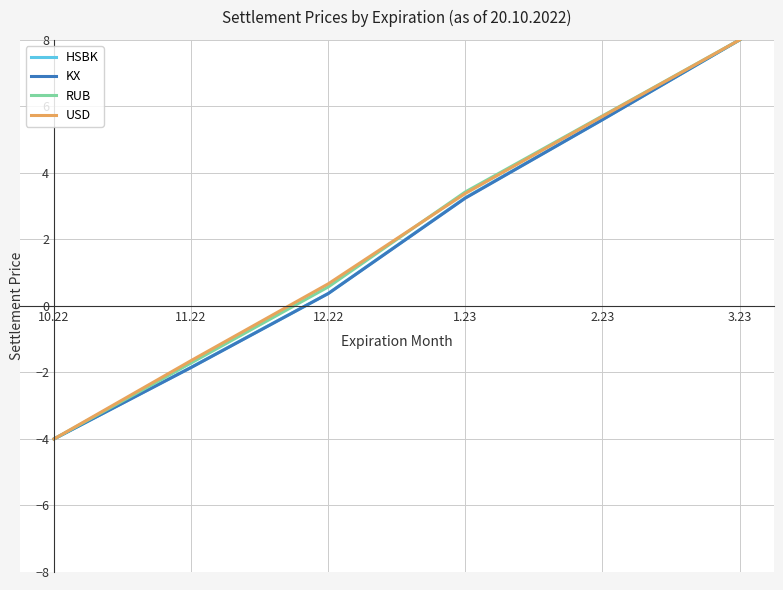

Reading left to right, transcribe all the data shown in this chart.

HSBK: 10.22=-4.0	11.22=-1.8	12.22=0.4	1.23=3.3	2.23=5.6	3.23=8.0
KX: 10.22=-4.0	11.22=-1.9	12.22=0.4	1.23=3.2	2.23=5.6	3.23=8.0
RUB: 10.22=-4.0	11.22=-1.7	12.22=0.6	1.23=3.4	2.23=5.7	3.23=8.0
USD: 10.22=-4.0	11.22=-1.6	12.22=0.7	1.23=3.4	2.23=5.7	3.23=8.0